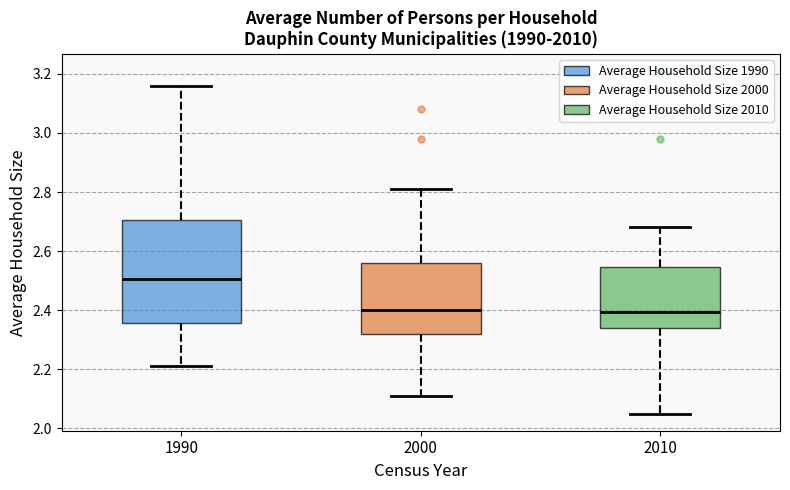

Reading left to right, read every box against the y-axis: the position of its median line, the range the box covers, and the ends of its whiskers. The values are not printed on the chart, so give them approximately, as read against the axis.

1990: median 2.50, box 2.36 to 2.70, whiskers 2.22 to 3.16
2000: median 2.40, box 2.32 to 2.56, whiskers 2.12 to 2.82
2010: median 2.40, box 2.34 to 2.54, whiskers 2.06 to 2.68